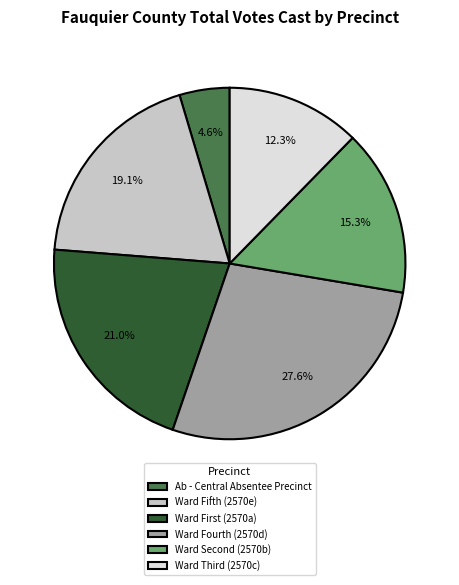

Is it true that Ab - Central Absentee Precinct is 16% of the pie?

False